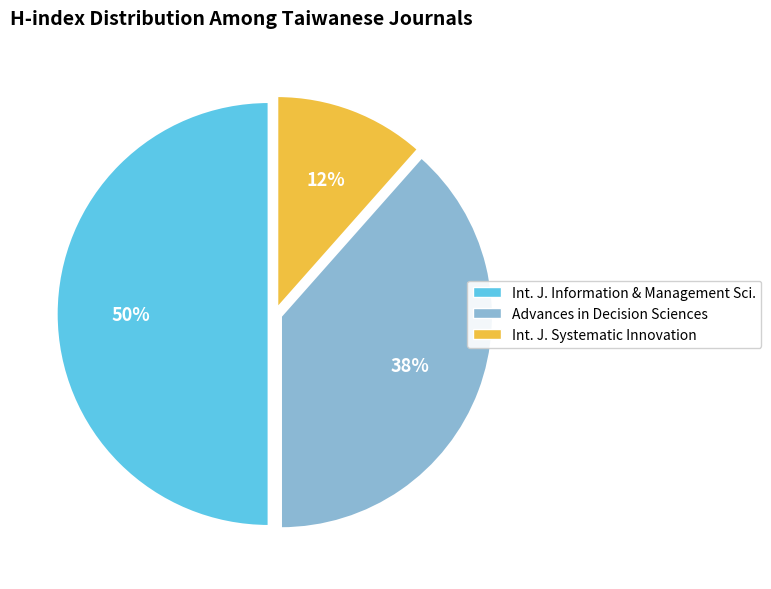

Does Advances in Decision Sciences represent more than half of the total?

No